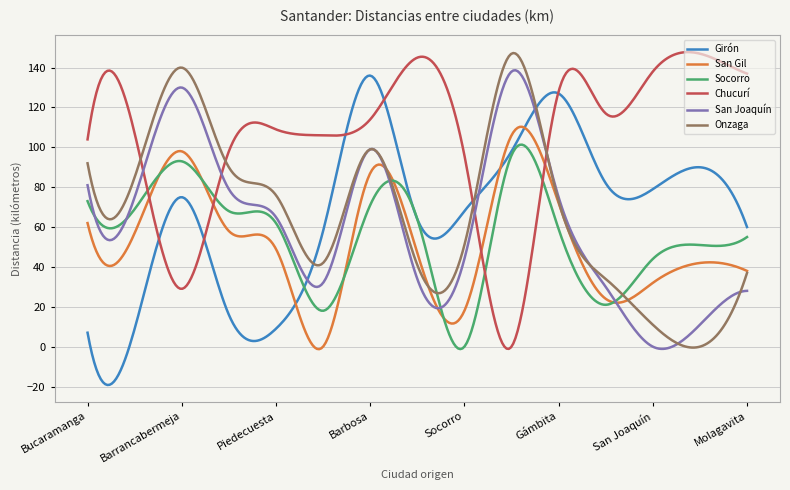

What is the maximum value for Girón?

136.0